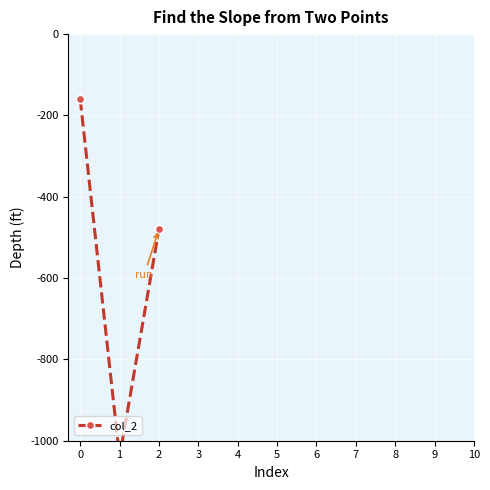

What is the difference between the values at 2 and 1?

560